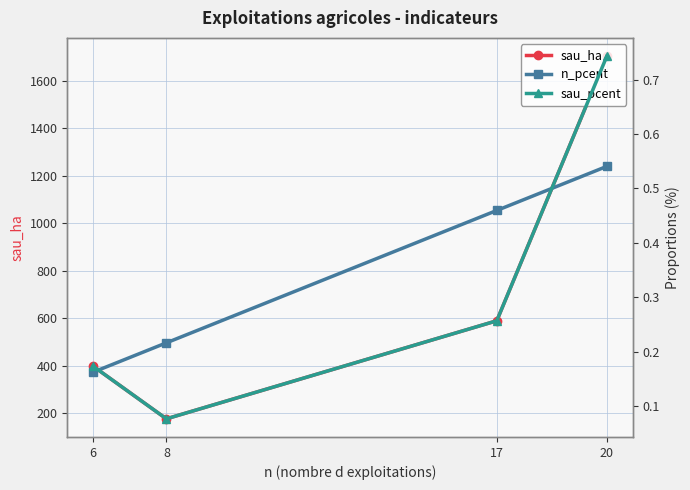

Reading left to right, what are all the values shown in this chart?

sau_ha: 20=1705.2	17=589.0	8=175.6	6=397.8
n_pcent: 20=0.5	17=0.5	8=0.2	6=0.2
sau_pcent: 20=0.7	17=0.3	8=0.1	6=0.2